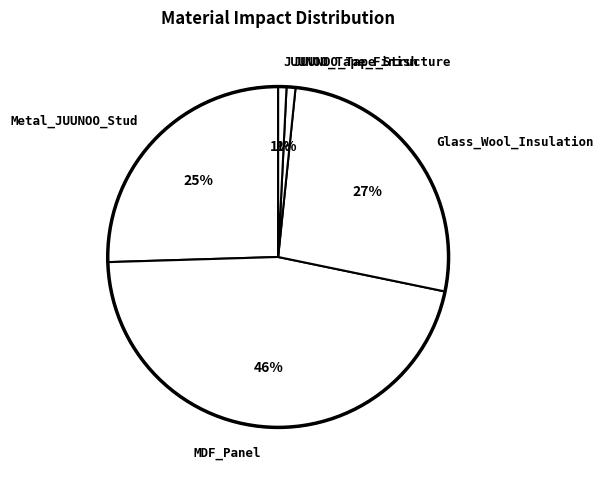

How many segments does this pie chart have?

5